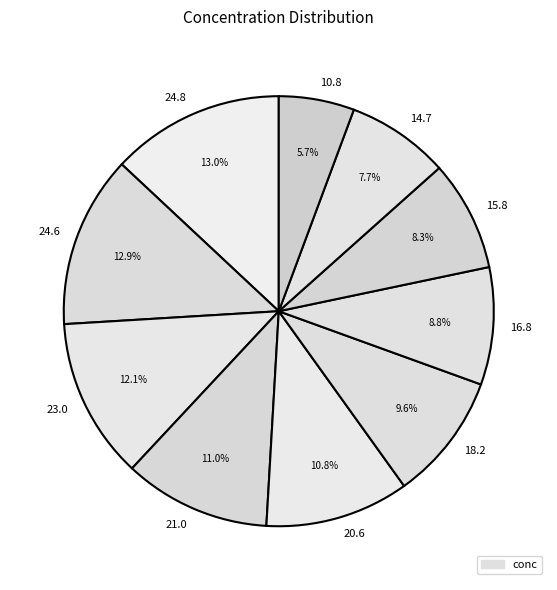

Which category has the smallest portion of the pie?

10.8